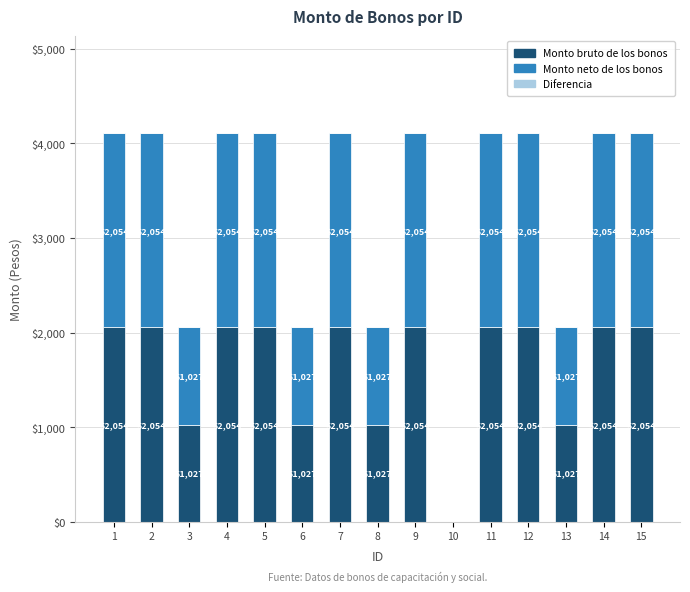

How many data points does each series have?

15